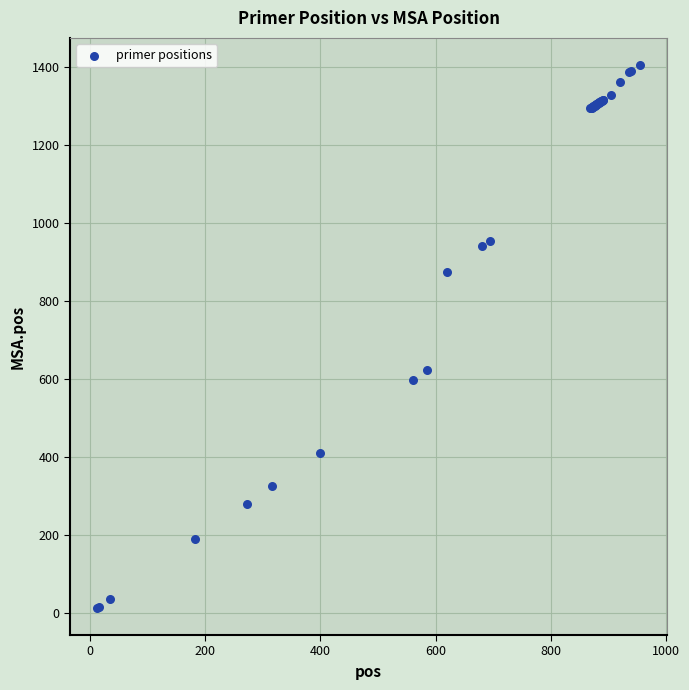

What Y value in the scatter plot is closest to 709?

622